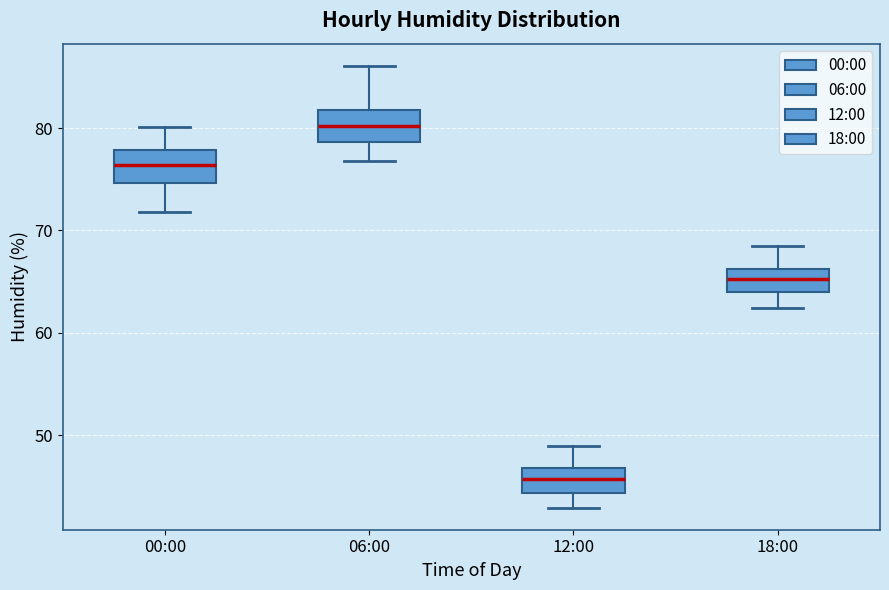

Where is the lower edge of the box for 18:00 on the y-axis? The values are not printed on the chart, so give them approximately, as read against the axis.

64